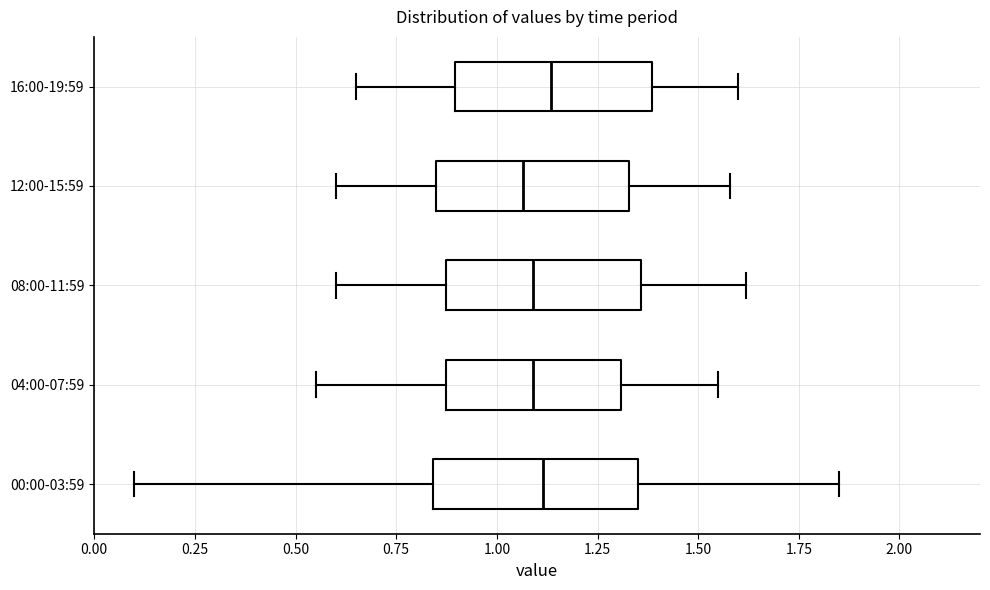

Where is the left edge of the box for 00:00-03:59 on the x-axis? The values are not printed on the chart, so give them approximately, as read against the axis.

0.85